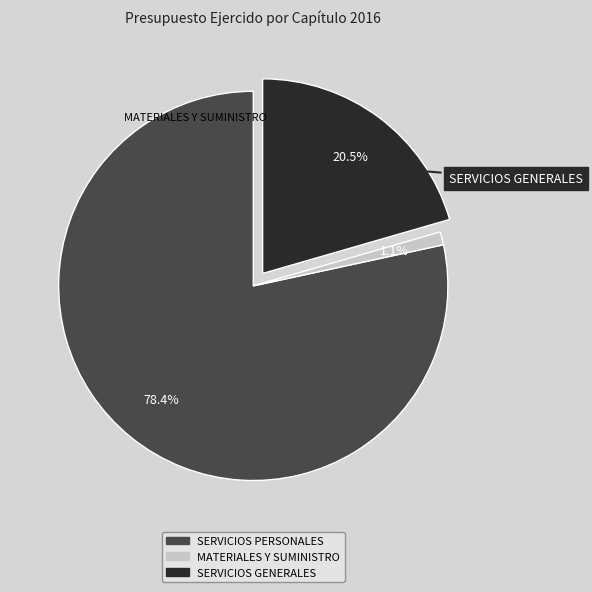

How many segments does this pie chart have?

3